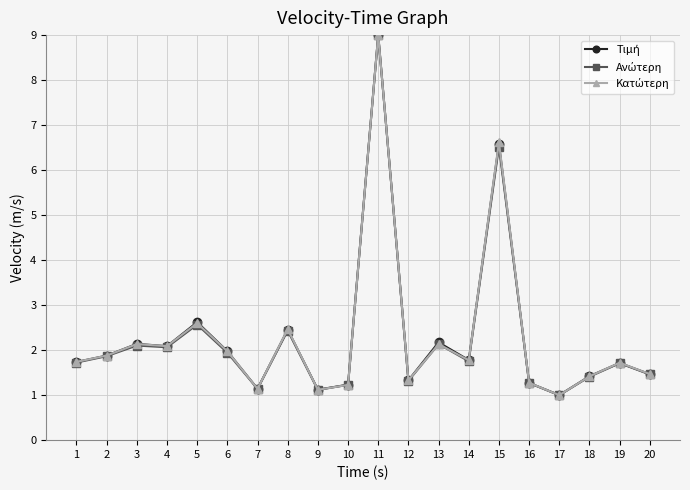

What is the total value across all series at 3?

6.4